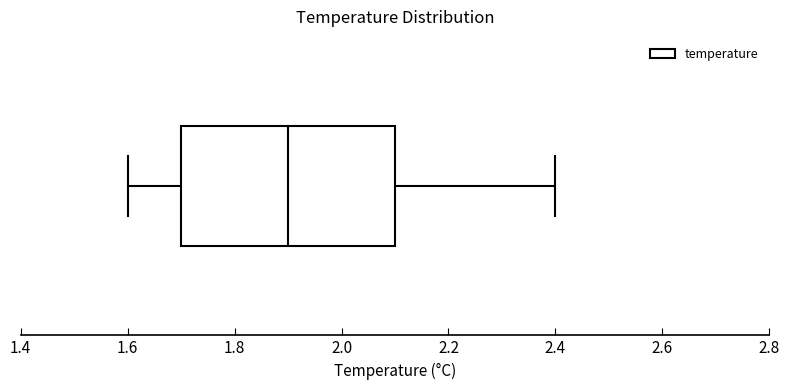

Read this box plot against the x-axis: the position of the median line, the range covered by the box, and the ends of both whiskers. The values are not printed on the chart, so give them approximately, as read against the axis.

median 1.9, box 1.7 to 2.1, whiskers 1.6 to 2.4